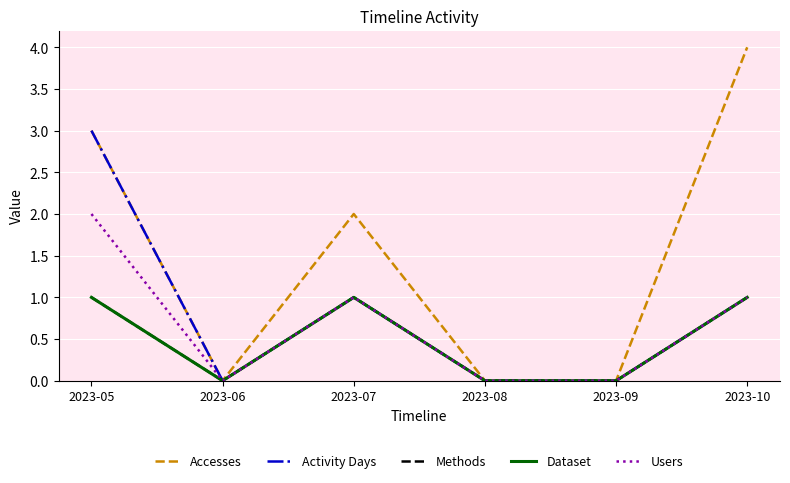

The value of Accesses at 2023-09 is 0. True or false?

True